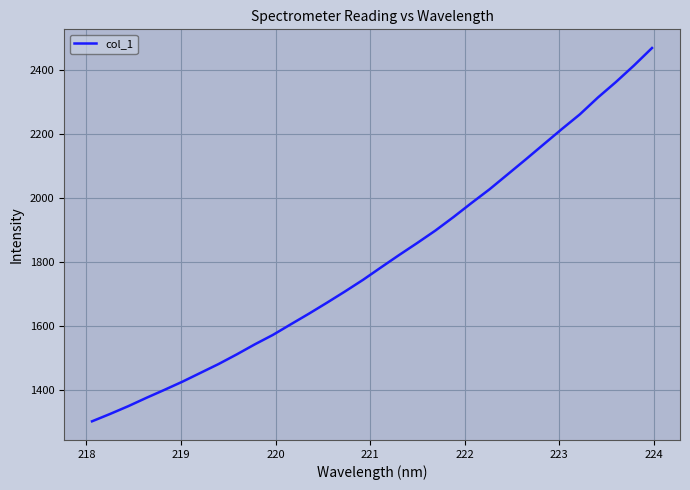

What is the greatest value displayed?

2469.9